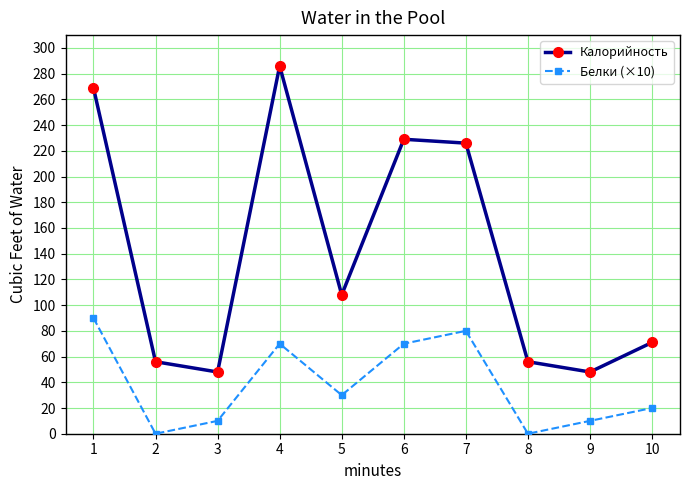

Is it true that Калорийность equals 48 at 3?

True